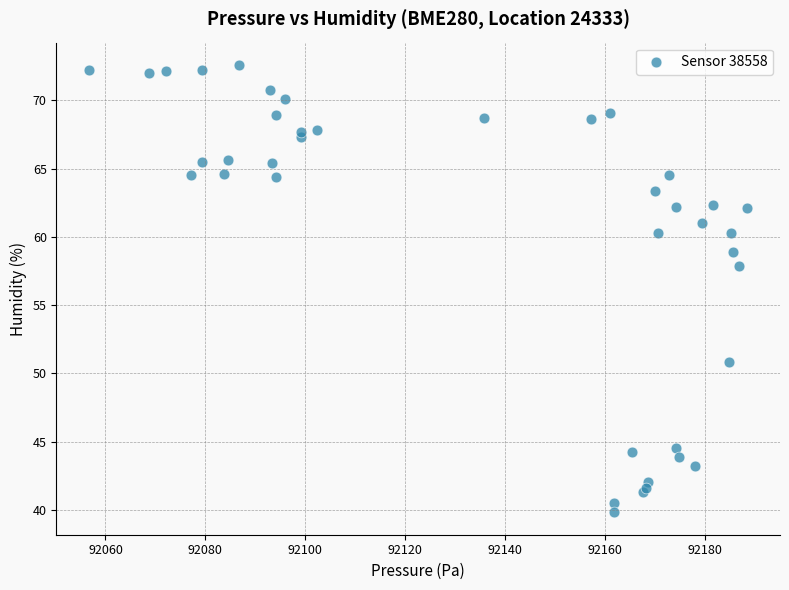

What Y value in the scatter plot is closest to 56?

57.9